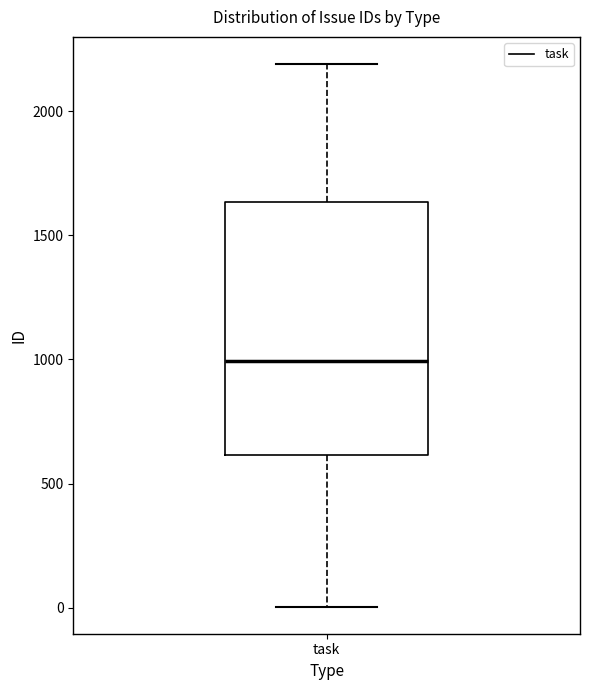

Where is the lower edge of the box for task on the y-axis? The values are not printed on the chart, so give them approximately, as read against the axis.

600